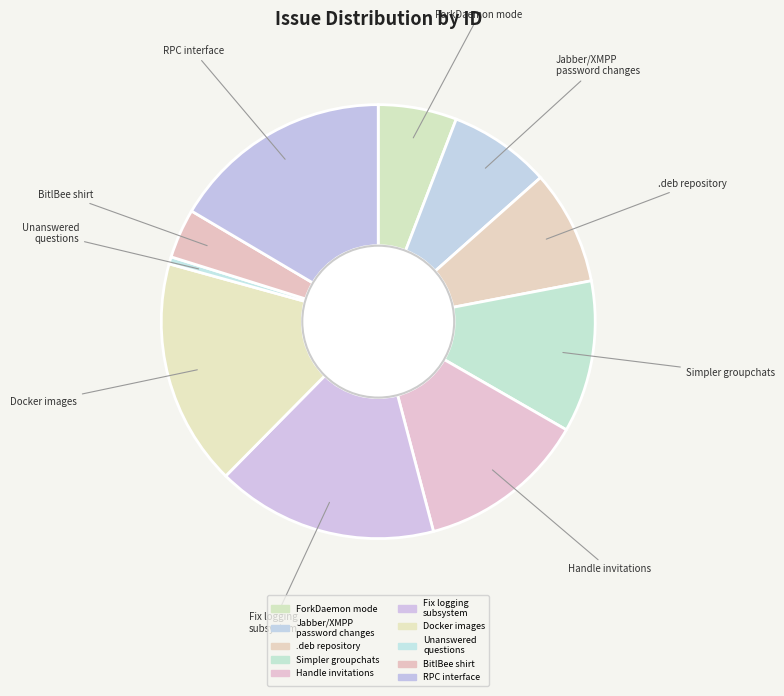

Count the number of slices in the pie.

10